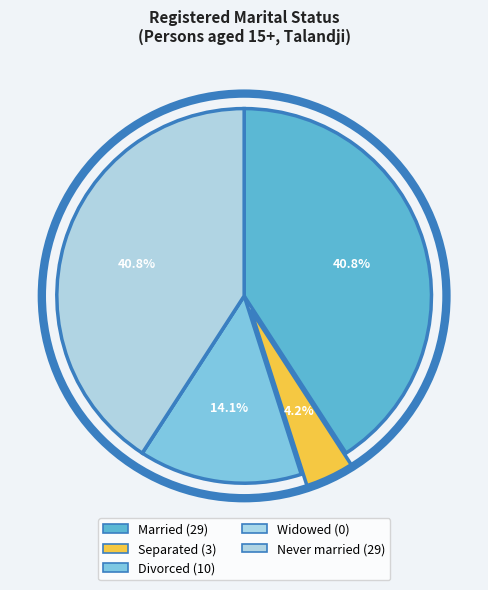

Between Widowed and Divorced, which is larger?

Divorced